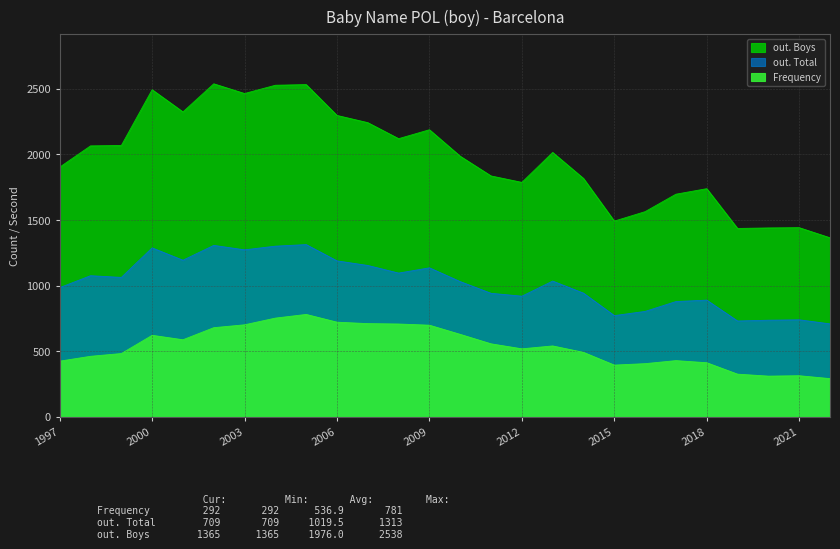

Which series has the largest range (max minus min)?

out. Boys